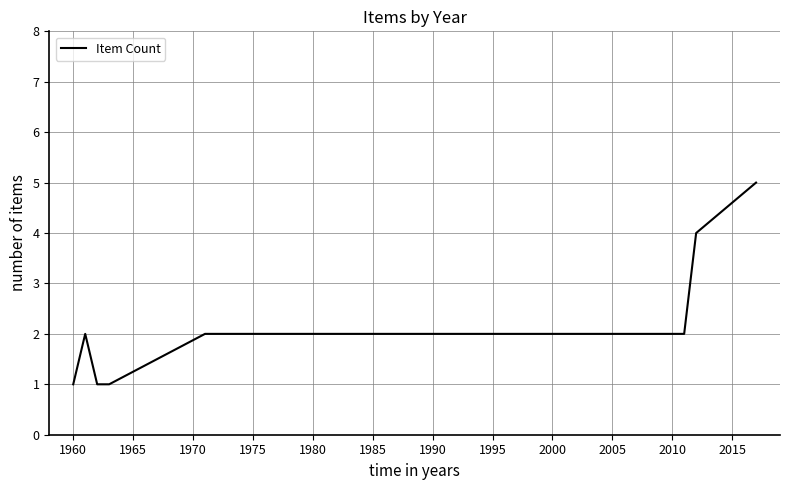

What is the sum of all values?

20